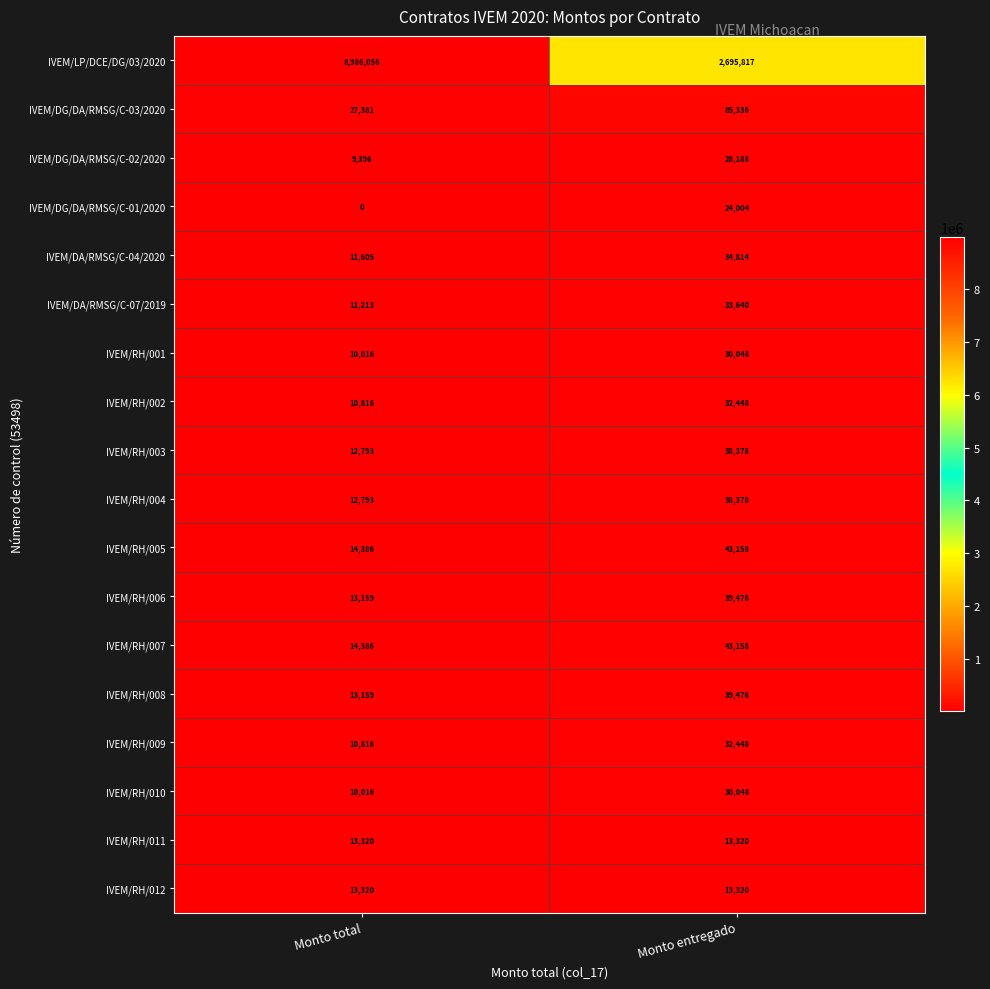

What is the greatest value displayed?

8986056